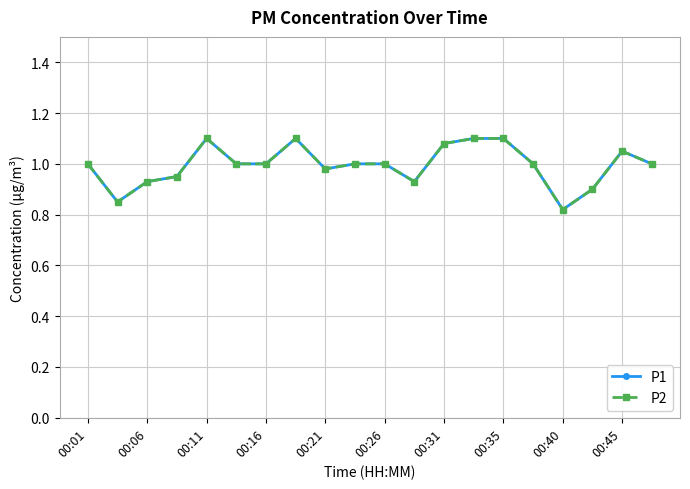

Does the chart have visible grid lines?

Yes